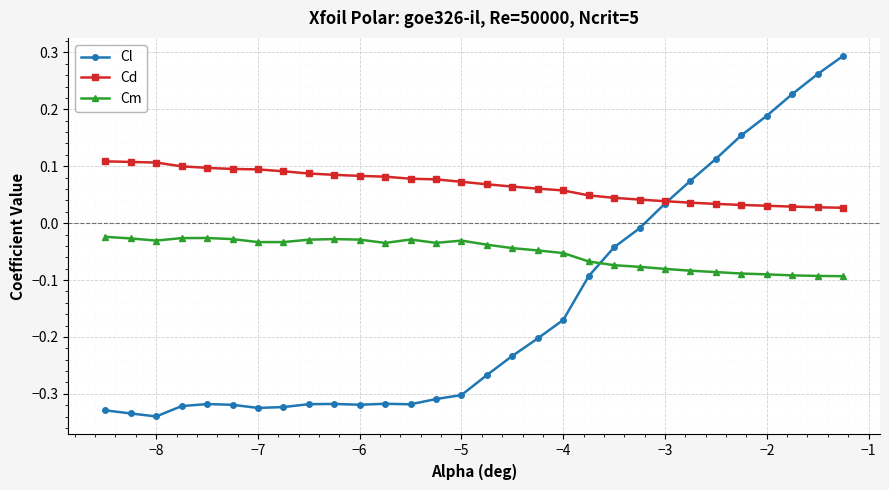

True or false: Cl has more than 0 interior local peaks.

True